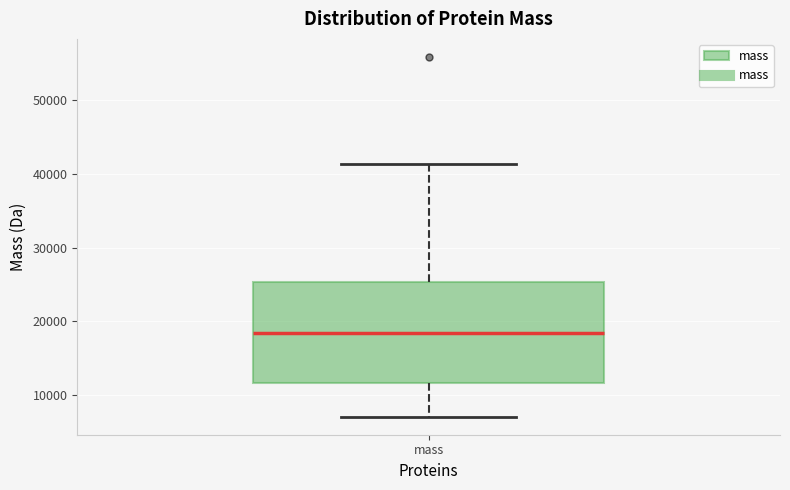

Read this box plot against the y-axis: the position of the median line, the range covered by the box, and the ends of both whiskers. The values are not printed on the chart, so give them approximately, as read against the axis.

median 18000, box 12000 to 25000, whiskers 7000 to 41000